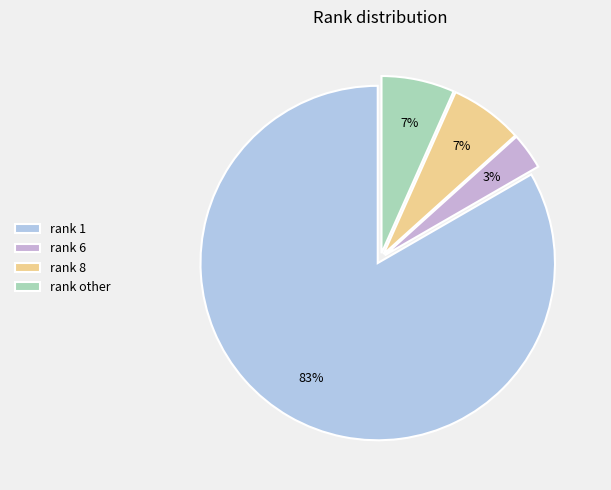

What percentage is the rank 1 slice, to the nearest percent?

83%